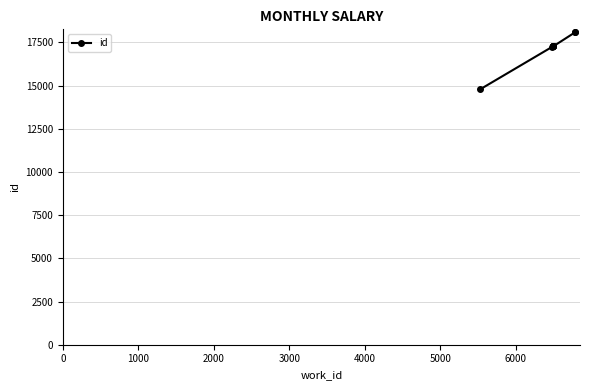

What is the value of the 8th point from the left?

17274